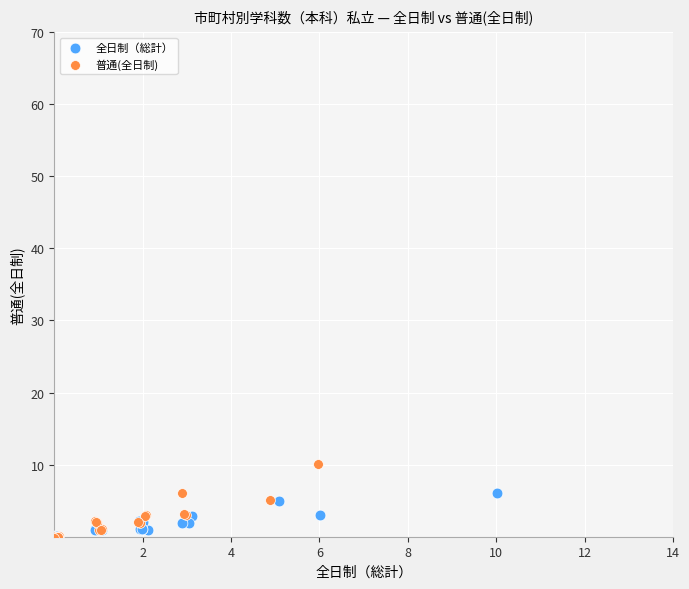

Which series contains the highest Y value?

普通(全日制)